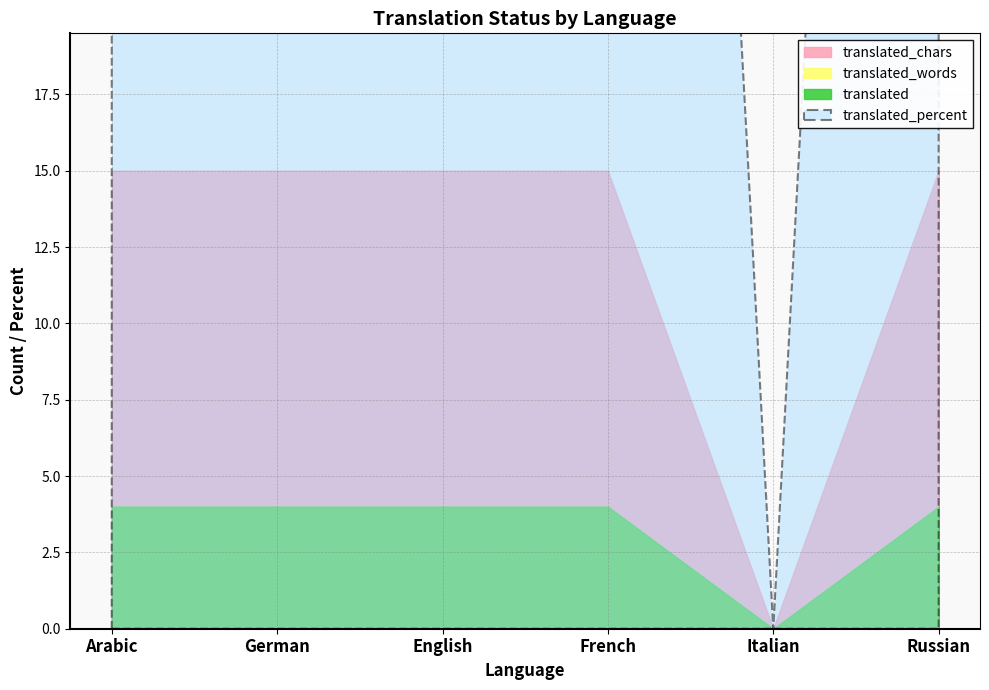

Is it true that translated_words equals 4 at French?

True